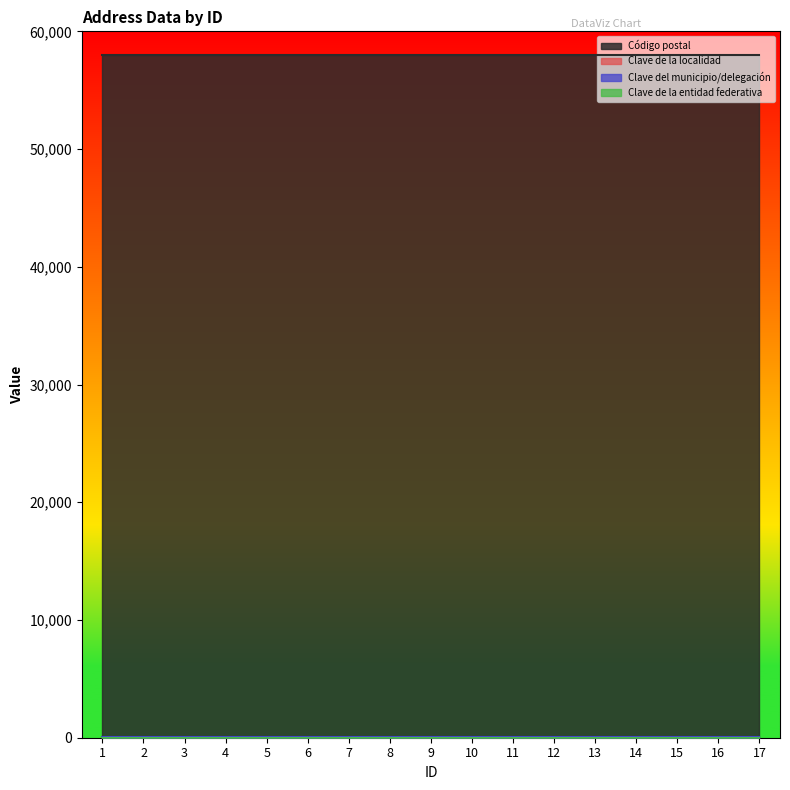

What is the maximum value for Clave de la localidad?

1